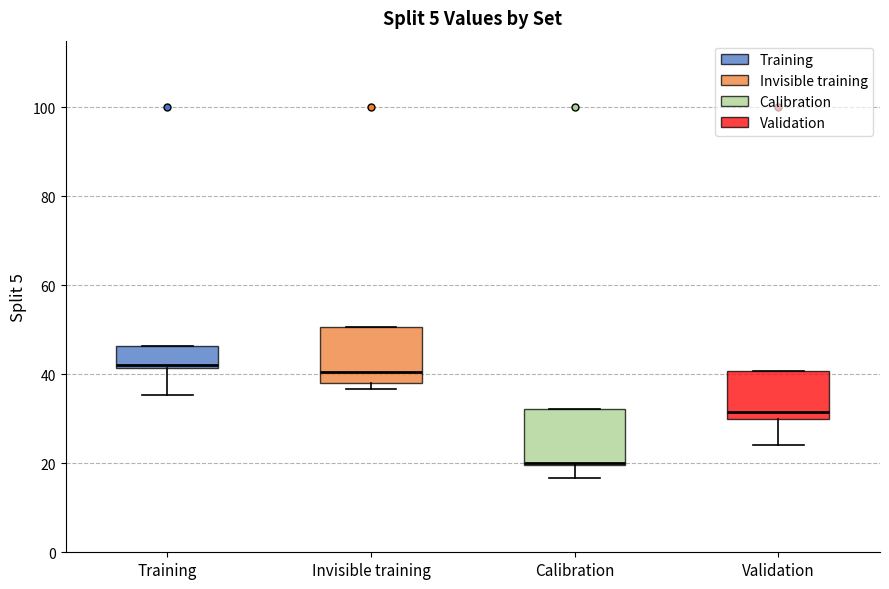

Reading left to right, read every box against the y-axis: the position of its median line, the range the box covers, and the ends of its whiskers. The values are not printed on the chart, so give them approximately, as read against the axis.

Training: median 42 (just above the box's lower edge), box 42 to 46, whiskers 36 to 46
Invisible training: median 40, box 38 to 50, whiskers 36 to 50
Calibration: median 20 (drawn on the box's lower edge), box 20 to 32, whiskers 16 to 32
Validation: median 32, box 30 to 40, whiskers 24 to 40